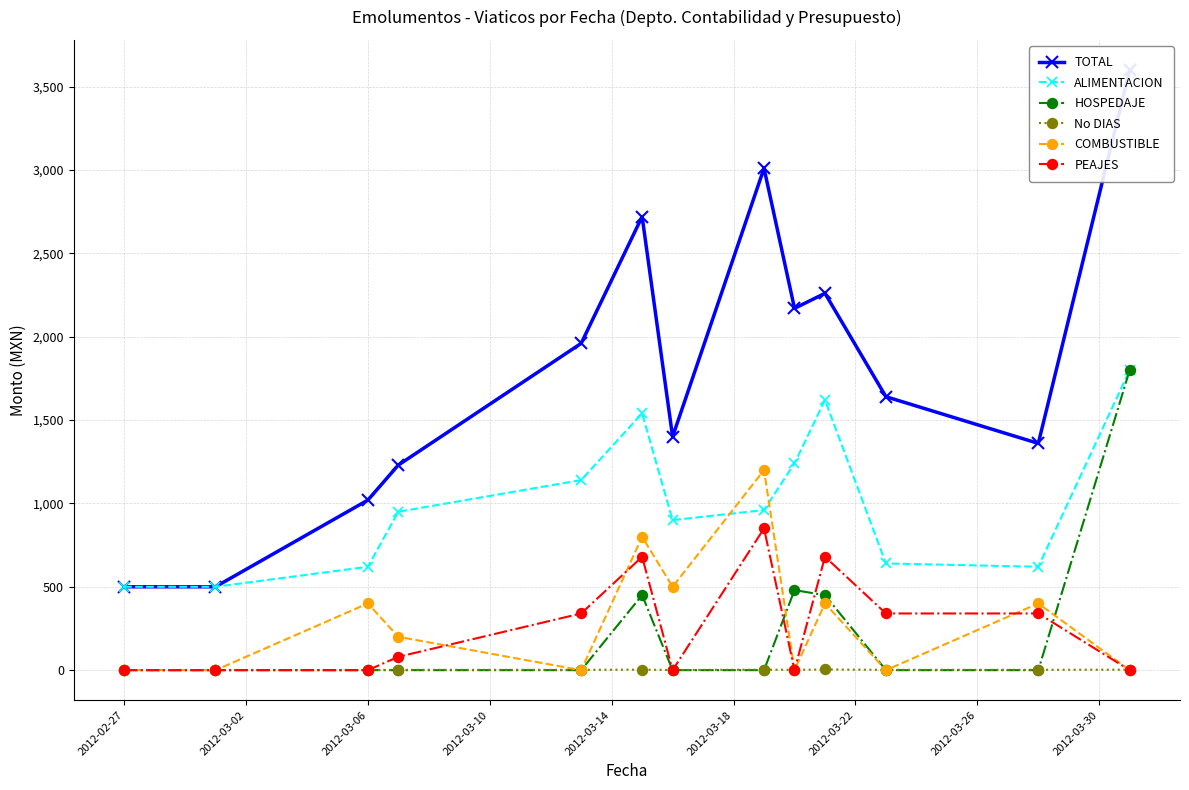

True or false: ALIMENTACION has more than 2 interior local peaks.

False